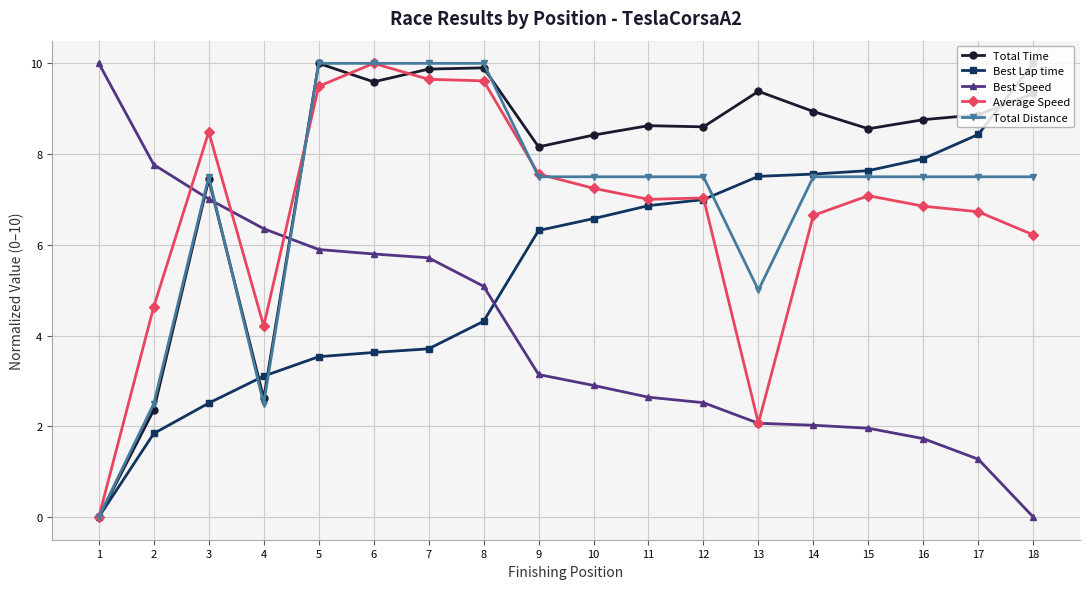

What is the difference between the Average Speed values at 18 and 13?

4.2